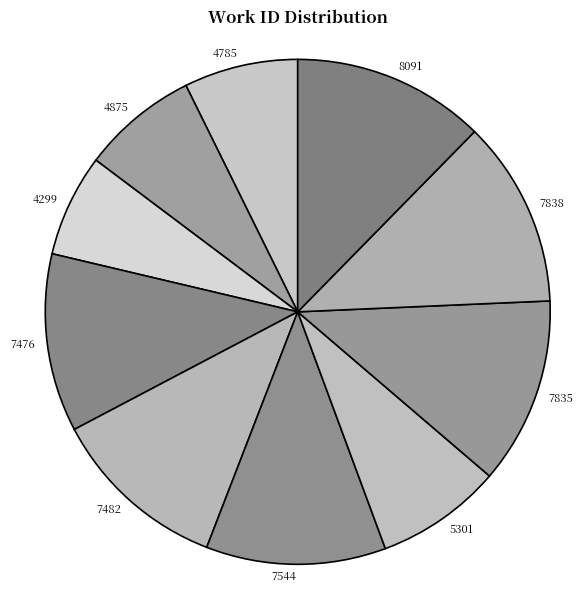

Combined, do 7482 and 7476 account for over 50%?

No